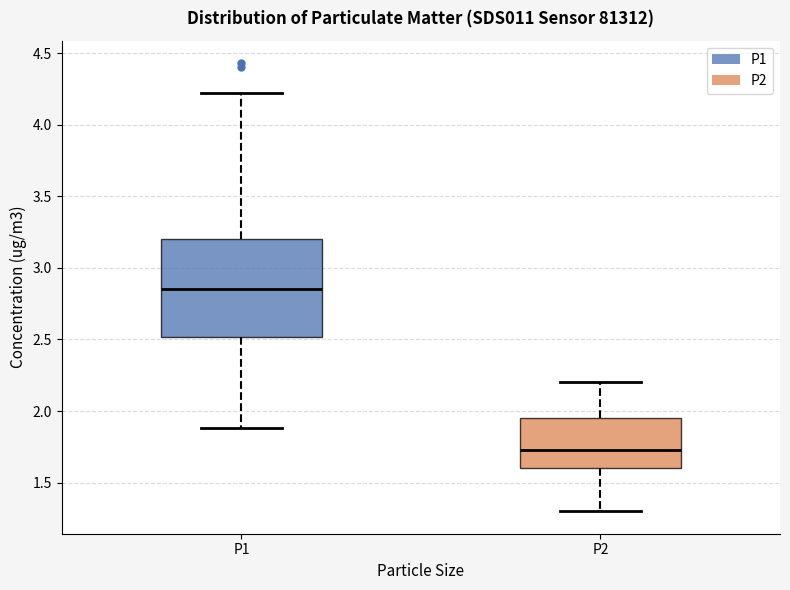

Which box has the highest median line?

P1